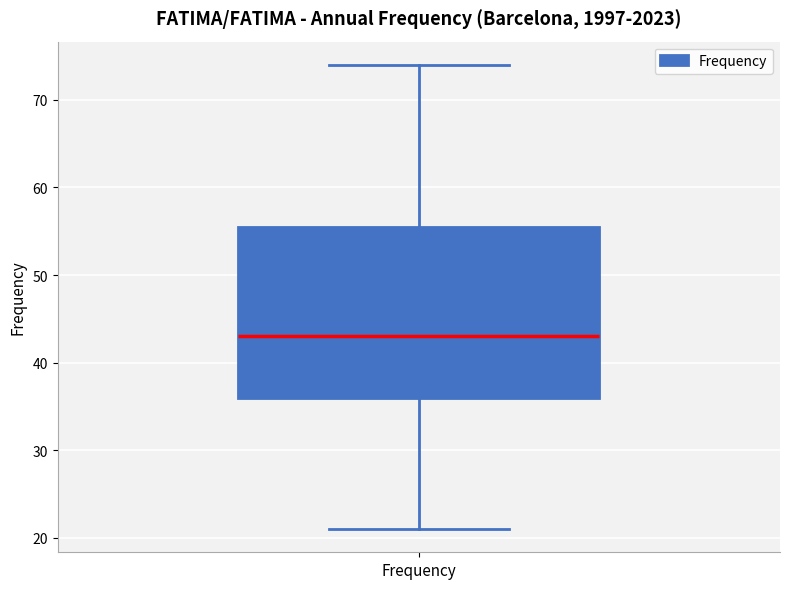

Transcribe this box plot: give where the median line is, the range the box spans, and where the two whiskers end, as read against the y-axis. The values are not printed on the chart, so give them approximately, as read against the axis.

median 43, box 36 to 56, whiskers 21 to 74